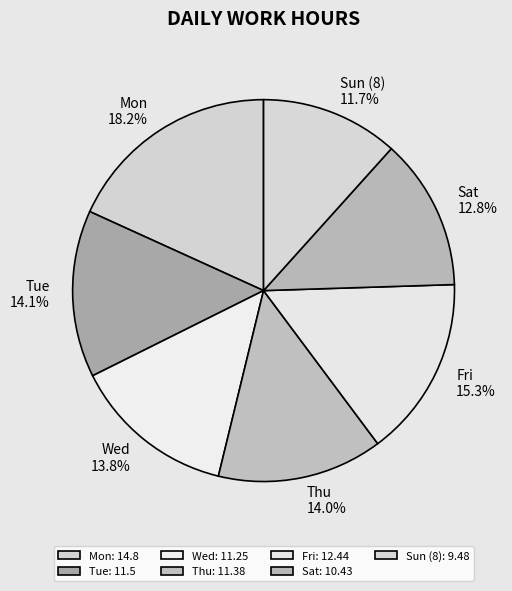

True or false: Thu accounts for 21% of the total.

False